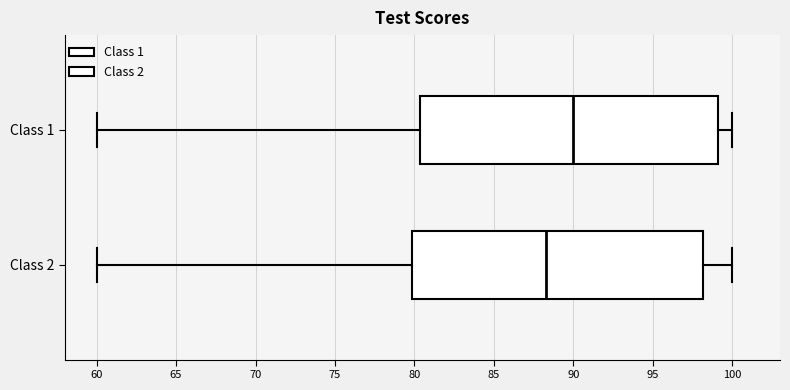

Reading bottom to top, read every box against the x-axis: the position of its median line, the range the box covers, and the ends of its whiskers. The values are not printed on the chart, so give them approximately, as read against the axis.

Class 2: median 88.5, box 80.0 to 98.0, whiskers 60.0 to 100.0
Class 1: median 90.0, box 80.5 to 99.0, whiskers 60.0 to 100.0